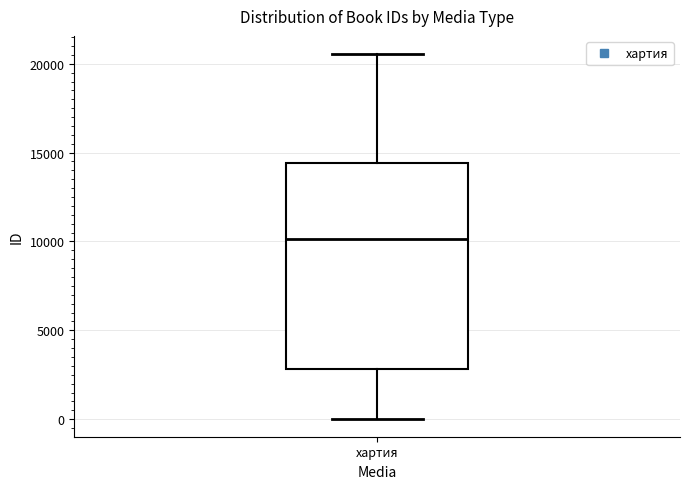

Transcribe this box plot: give where the median line is, the range the box spans, and where the two whiskers end, as read against the y-axis. The values are not printed on the chart, so give them approximately, as read against the axis.

median 10000, box 3000 to 14500, whiskers 0 to 20500